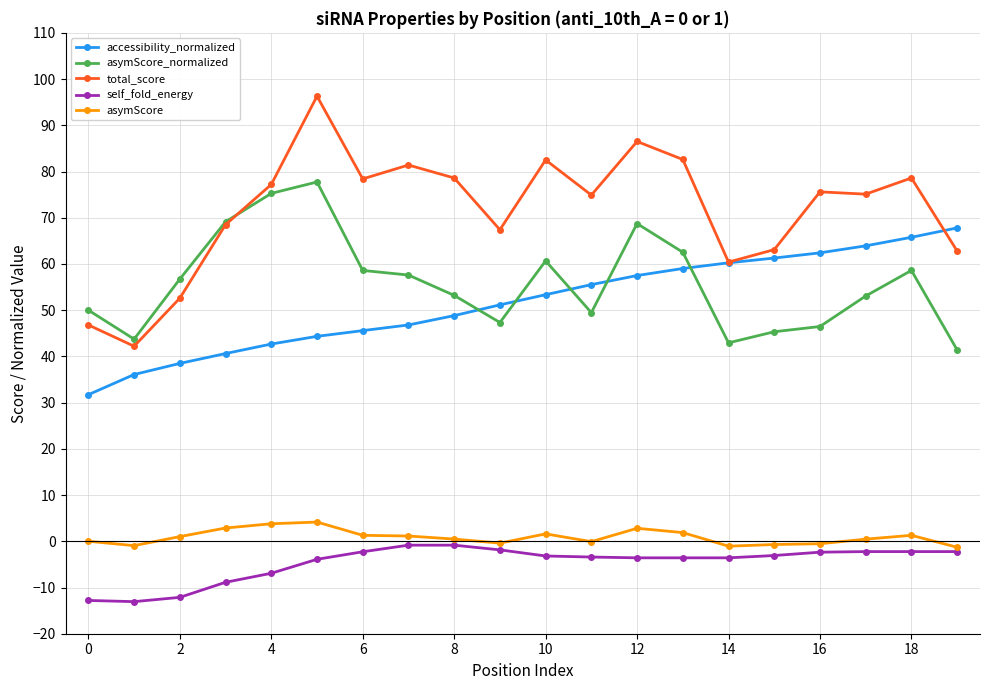

How many series are shown in this chart?

5